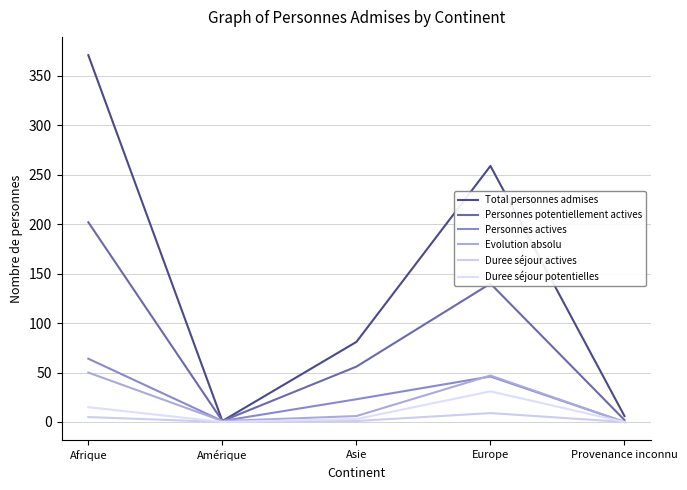

What is the difference between the maximum and minimum values in the Evolution absolu series?

50